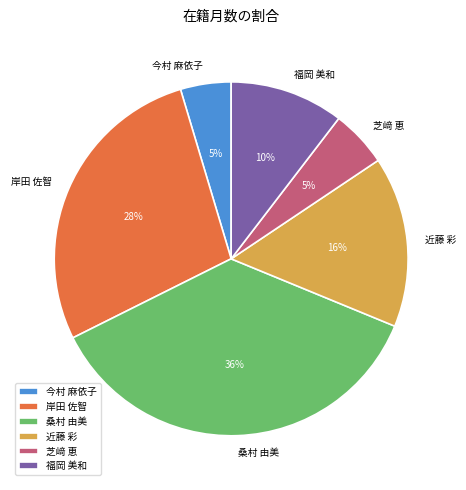

To the nearest percent, what percentage of the pie is 福岡 美和?

10%